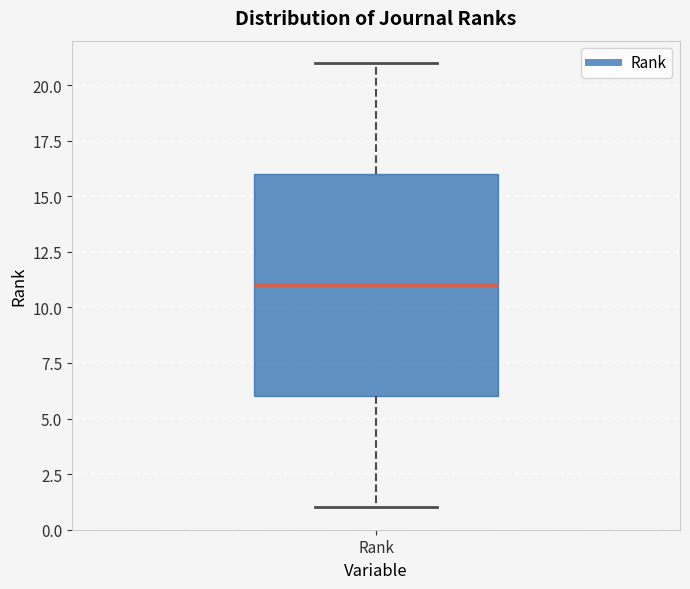

Read this box plot against the y-axis: the position of the median line, the range covered by the box, and the ends of both whiskers. The values are not printed on the chart, so give them approximately, as read against the axis.

median 11, box 6 to 16, whiskers 1 to 21